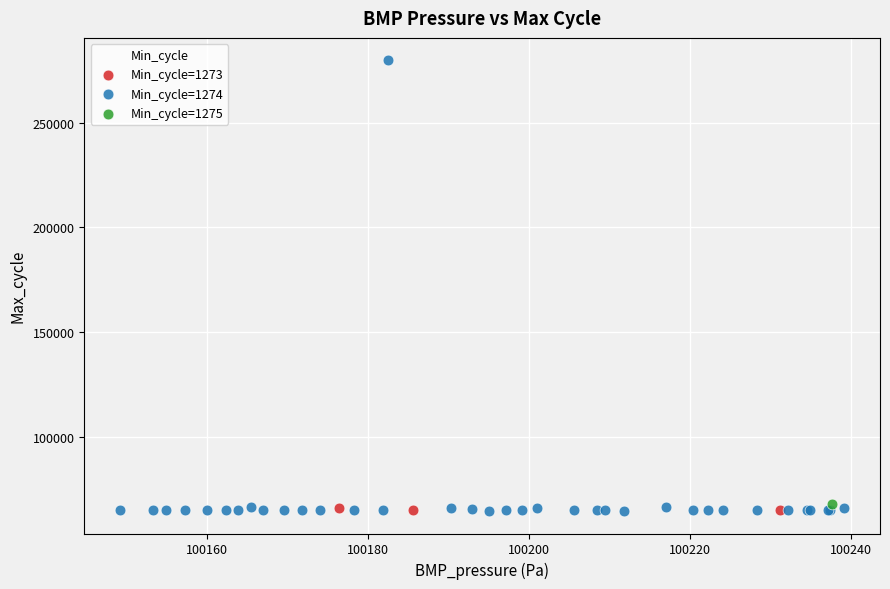

What are all the series names shown in the legend?

Min_cycle=1273, Min_cycle=1274, Min_cycle=1275